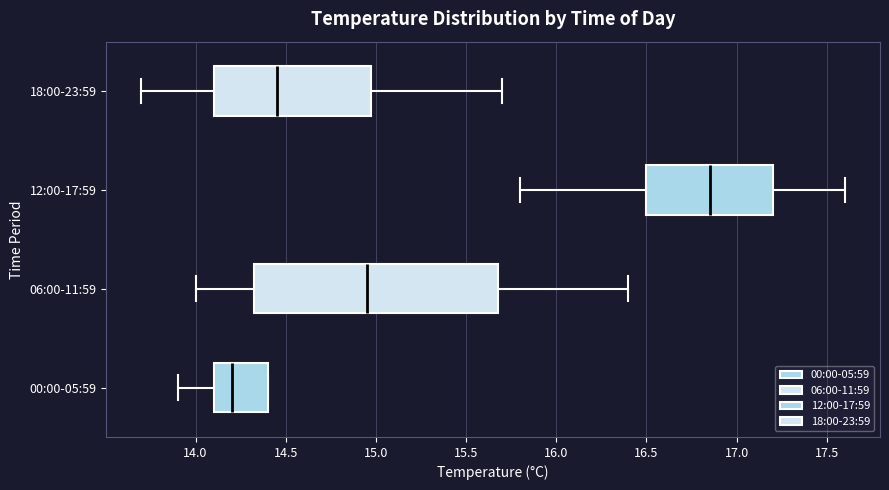

Which box is the widest, from its left edge to its right edge?

06:00-11:59